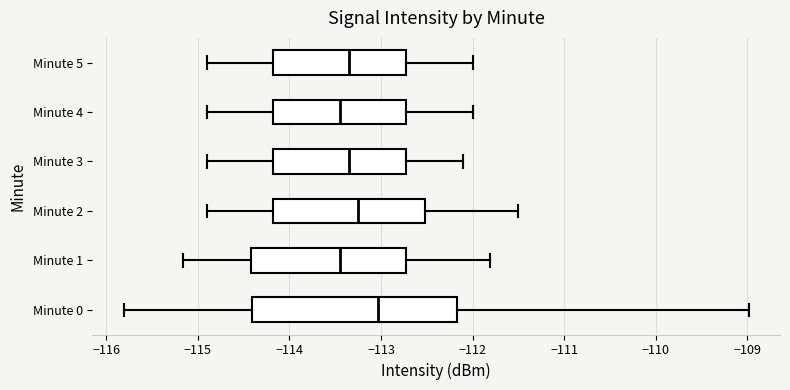

Reading bottom to top, transcribe this box plot: for each box, give where its median line is, the range the box spans, and where its two whiskers end, as read against the x-axis. The values are not printed on the chart, so give them approximately, as read against the axis.

Minute 0: median -113.0, box -114.4 to -112.2, whiskers -115.8 to -109.0
Minute 1: median -113.4, box -114.4 to -112.7, whiskers -115.2 to -111.8
Minute 2: median -113.2, box -114.2 to -112.5, whiskers -114.9 to -111.5
Minute 3: median -113.3, box -114.2 to -112.7, whiskers -114.9 to -112.1
Minute 4: median -113.4, box -114.2 to -112.7, whiskers -114.9 to -112.0
Minute 5: median -113.3, box -114.2 to -112.7, whiskers -114.9 to -112.0